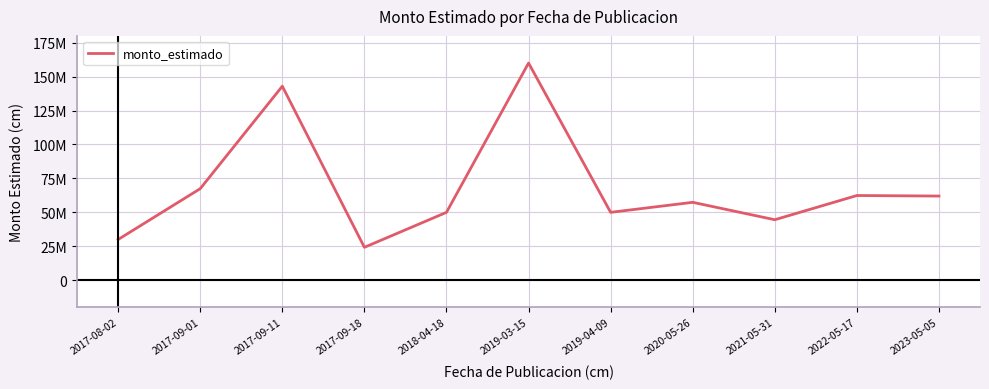

The chart shows a value of 44560000 at 2021-05-31. True or false?

True